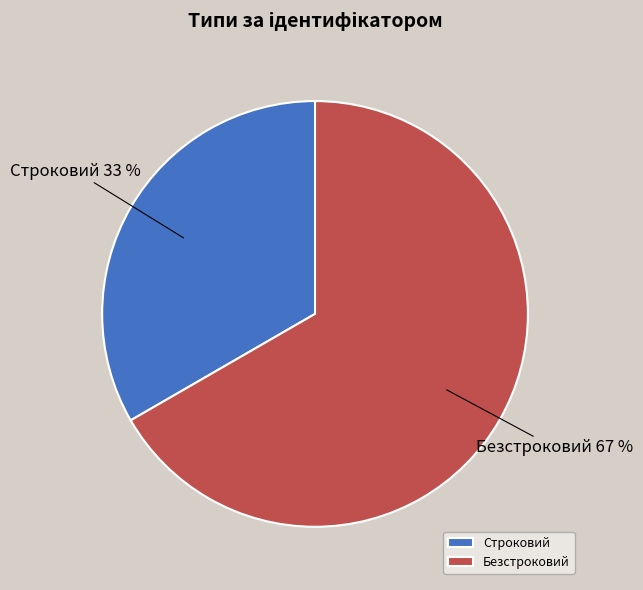

To the nearest percent, what is the average slice percentage?

50%